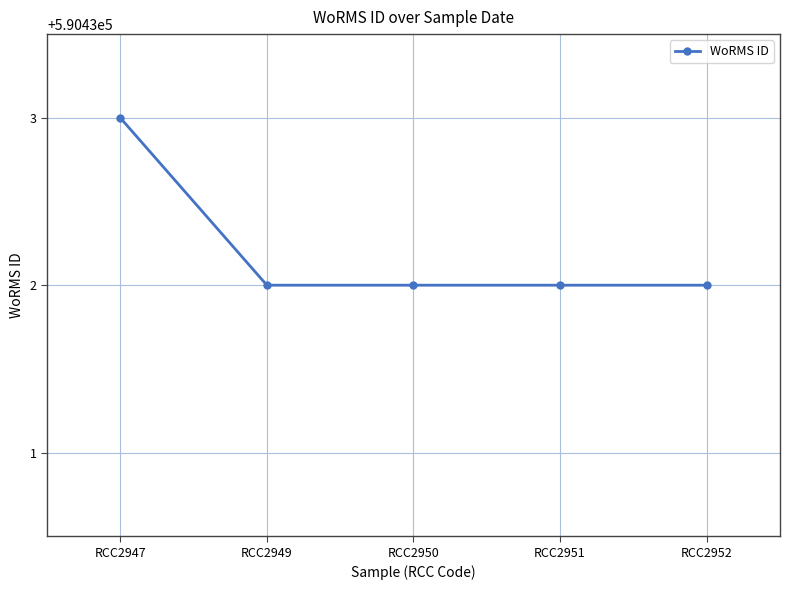

True or false: the data has more than 1 interior local peaks.

False